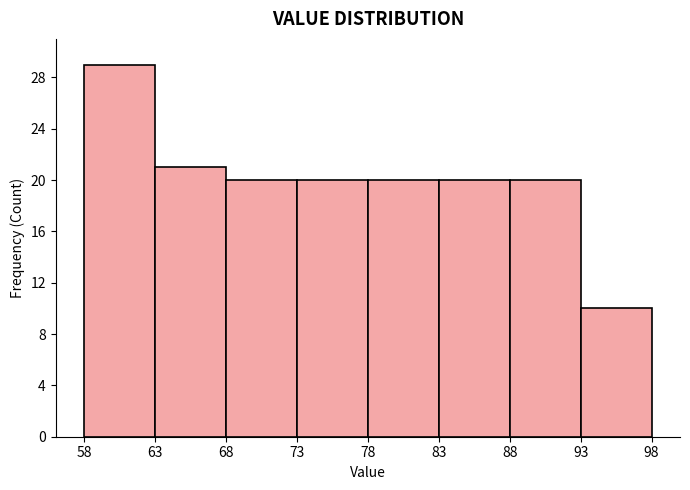

Reading left to right, list every bar in this chart as the range it spans on the x-axis followed by its height. The values are not printed on the chart, so give them approximately, as read against the axis.

58 to 63: 29
63 to 68: 21
68 to 73: 20
73 to 78: 20
78 to 83: 20
83 to 88: 20
88 to 93: 20
93 to 98: 10